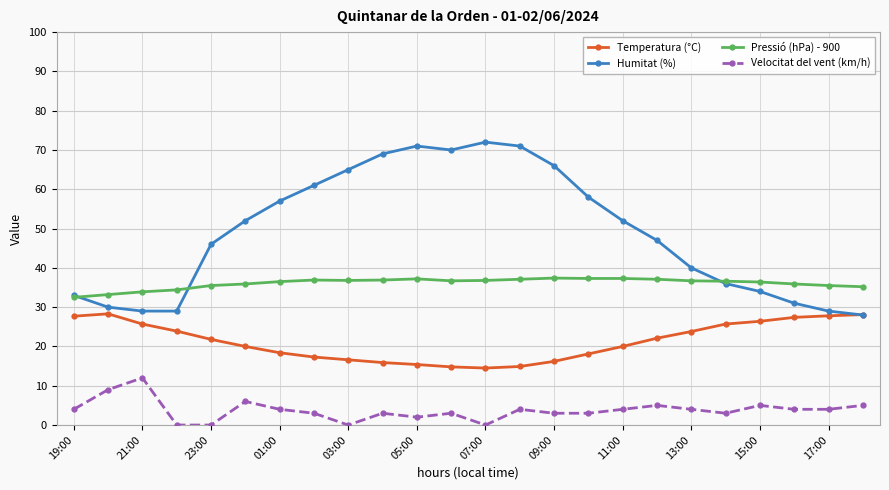

How many lines are shown in the chart?

4